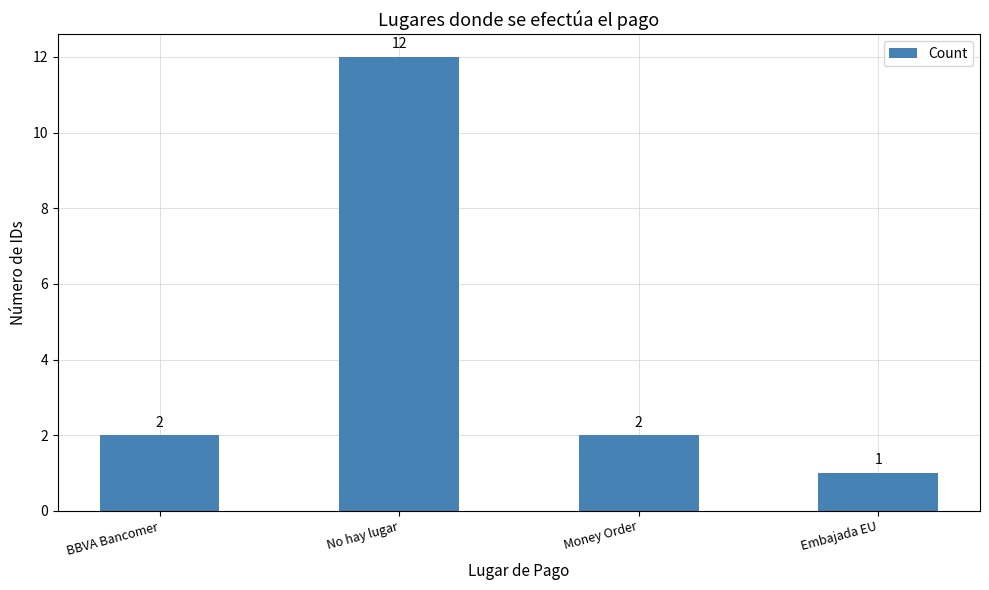

What is the sum of all values?

17